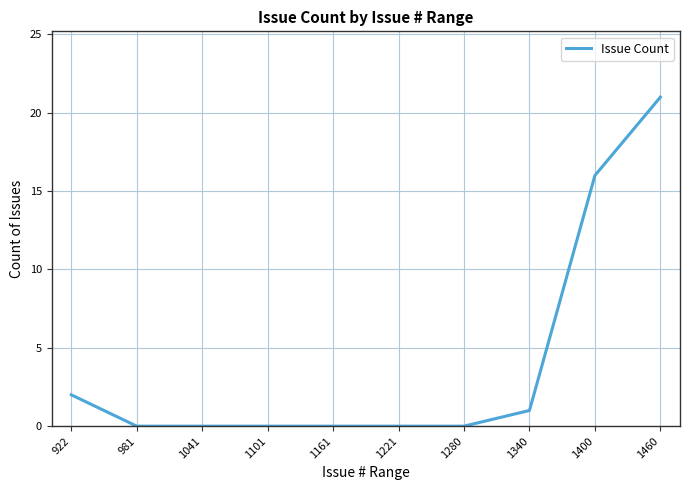

What value does the data have at 1460, to the nearest 10?

20